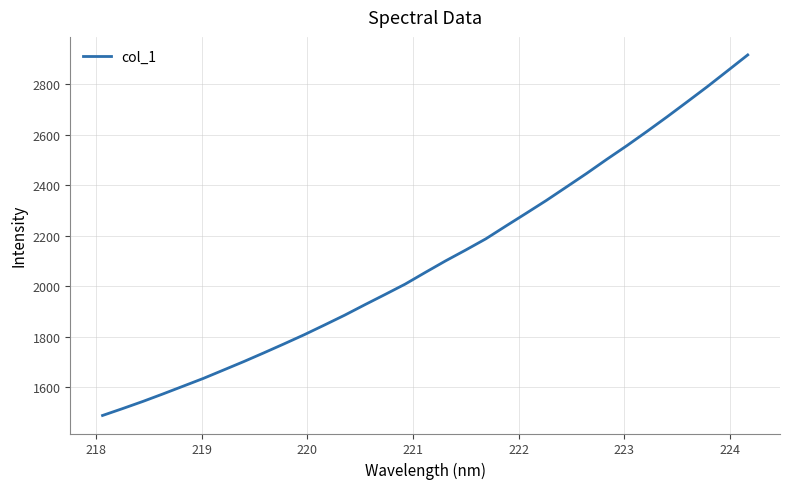

What is the minimum value shown in the chart?

1488.0